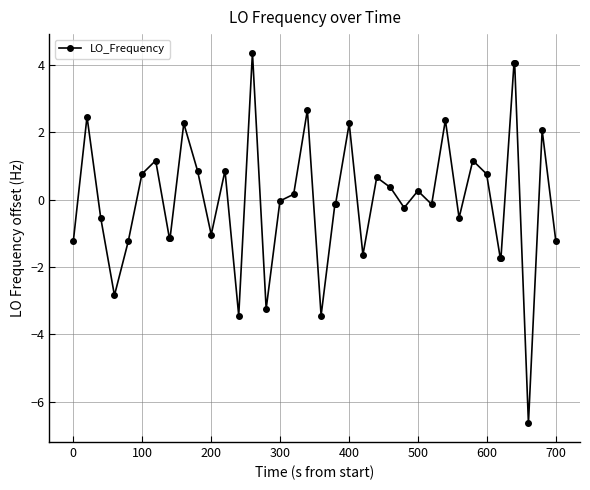

What is the value of the 7th point from the left?

1.2